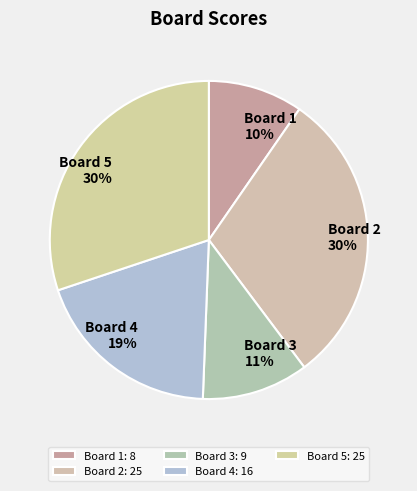

Which has a higher value, Board 5 or Board 1?

Board 5